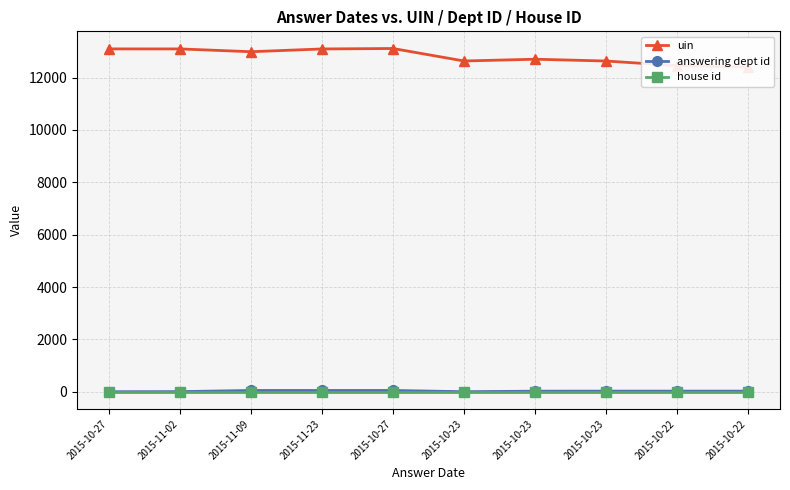

What is the label of the 7th point from the right?

2015-11-23